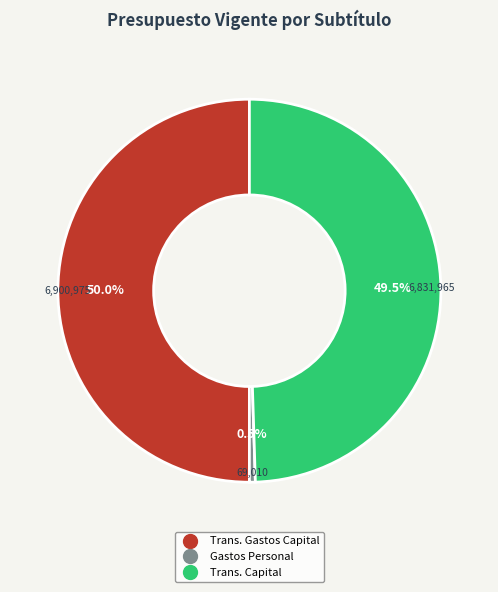

How many segments does this pie chart have?

3